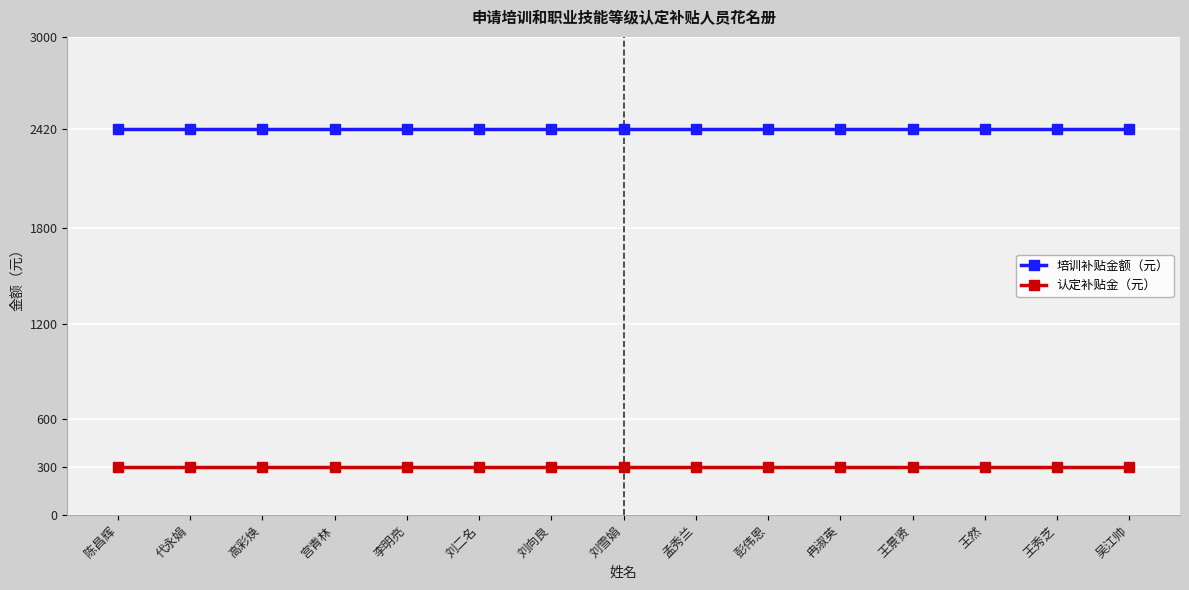

True or false: 认定补贴金（元） and 培训补贴金额（元） intersect in this chart.

False